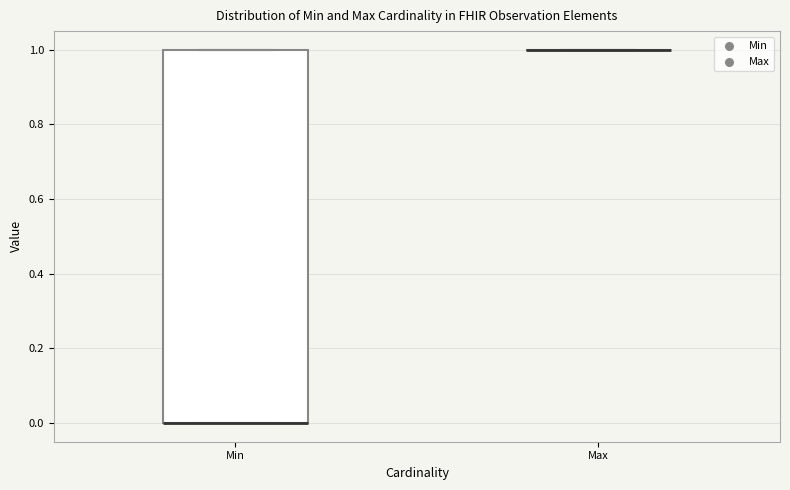

Reading left to right, transcribe this box plot: for each box, give where its median line is, the range the box spans, and where its two whiskers end, as read against the y-axis. The values are not printed on the chart, so give them approximately, as read against the axis.

Min: median 0 (drawn on the box's lower edge), box 0 to 1, whiskers 0 to 1
Max: box collapsed to a line at 1, whiskers 1 to 1